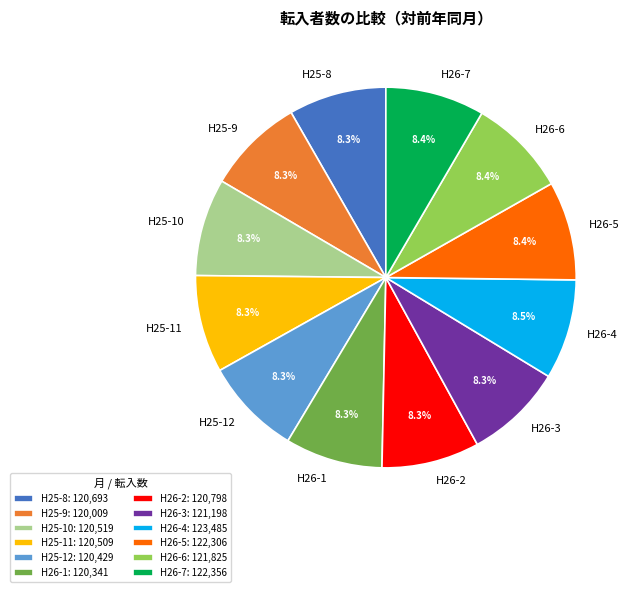

Is there any slice that represents more than half of the pie?

No